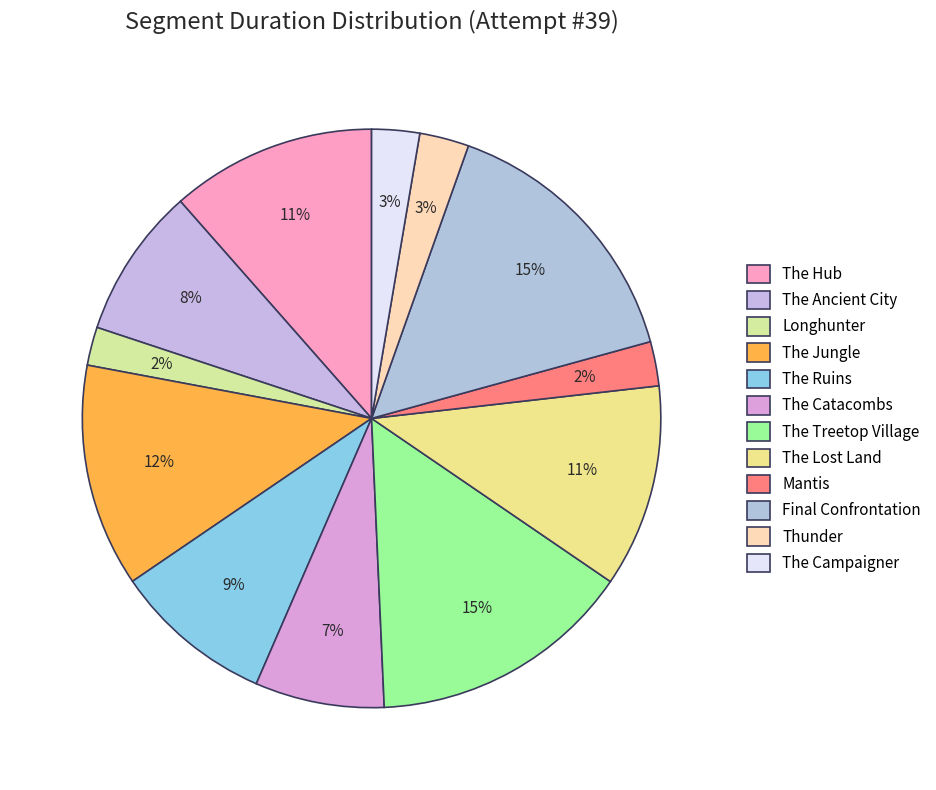

Is there any slice that represents more than half of the pie?

No